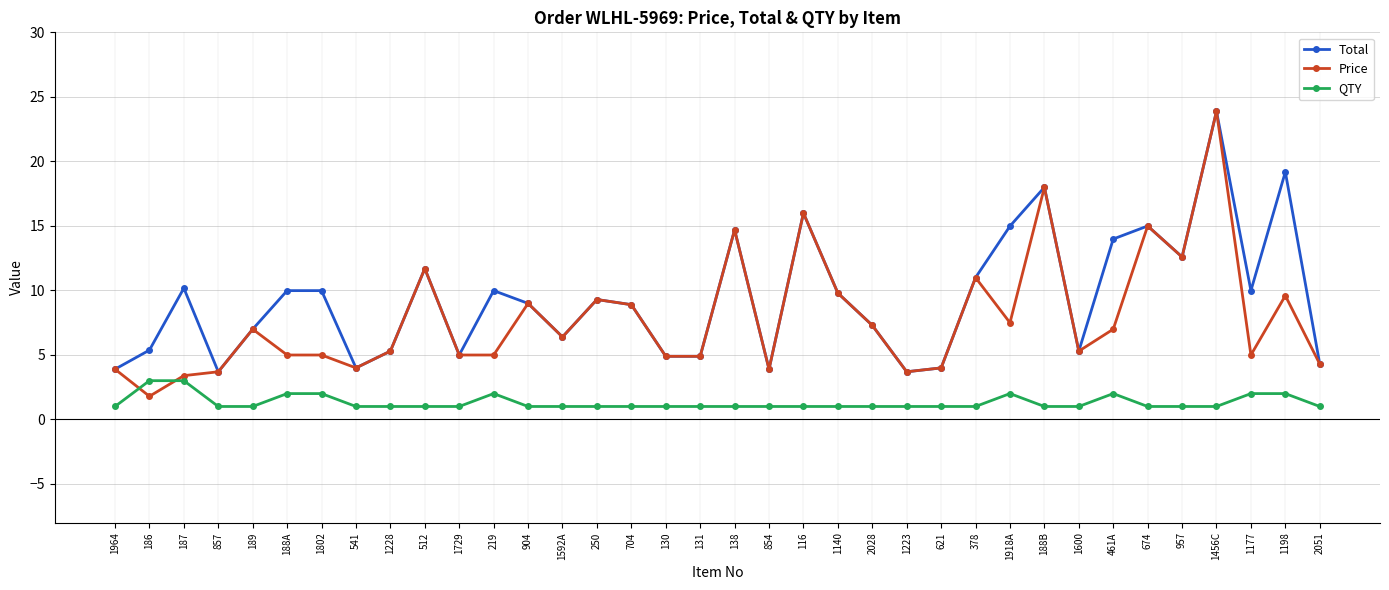

What is the label of the 14th point from the left?

1592A